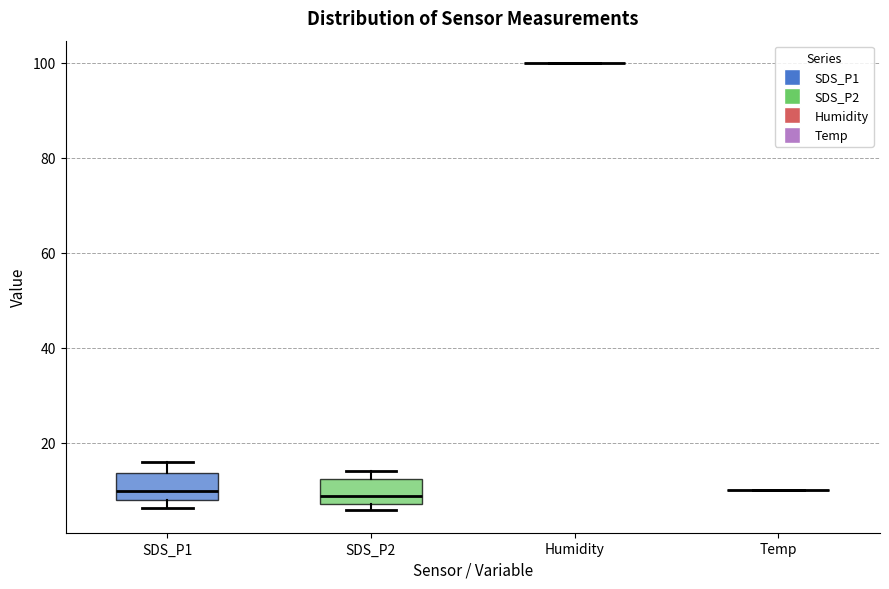

Reading left to right, read every box against the y-axis: the position of its median line, the range the box covers, and the ends of its whiskers. The values are not printed on the chart, so give them approximately, as read against the axis.

SDS_P1: median 10, box 8 to 14, whiskers 6 to 16
SDS_P2: median 8 (just above the box's lower edge), box 8 to 12, whiskers 6 to 14
Humidity: box collapsed to a line at 100, whiskers 100 to 100
Temp: box collapsed to a line at 10, whiskers 10 to 10